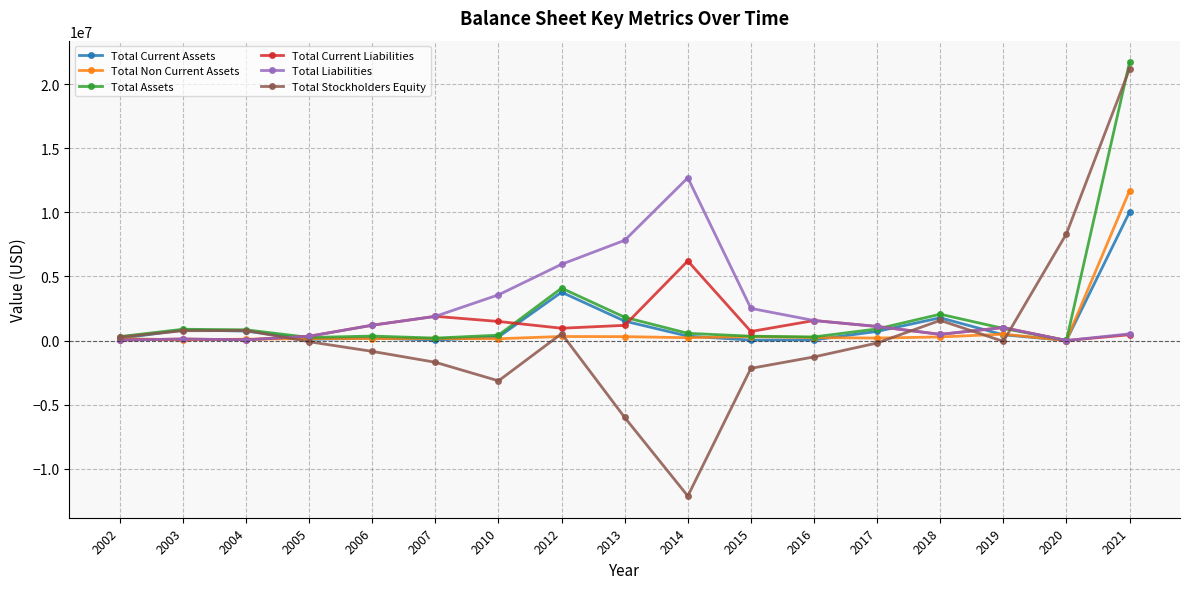

What is the minimum value shown in the chart?

-12125793